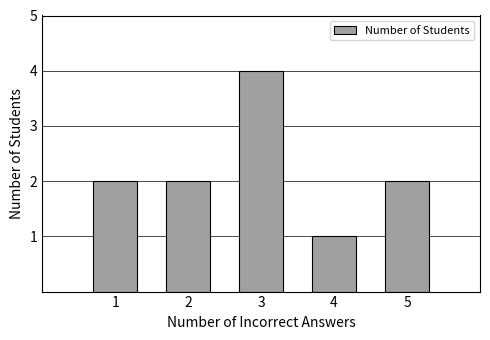

What is the value of the 5th bar from the left?

2